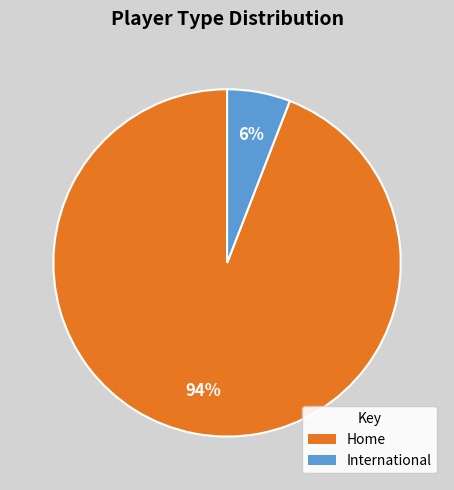

True or false: International accounts for 6% of the total.

True